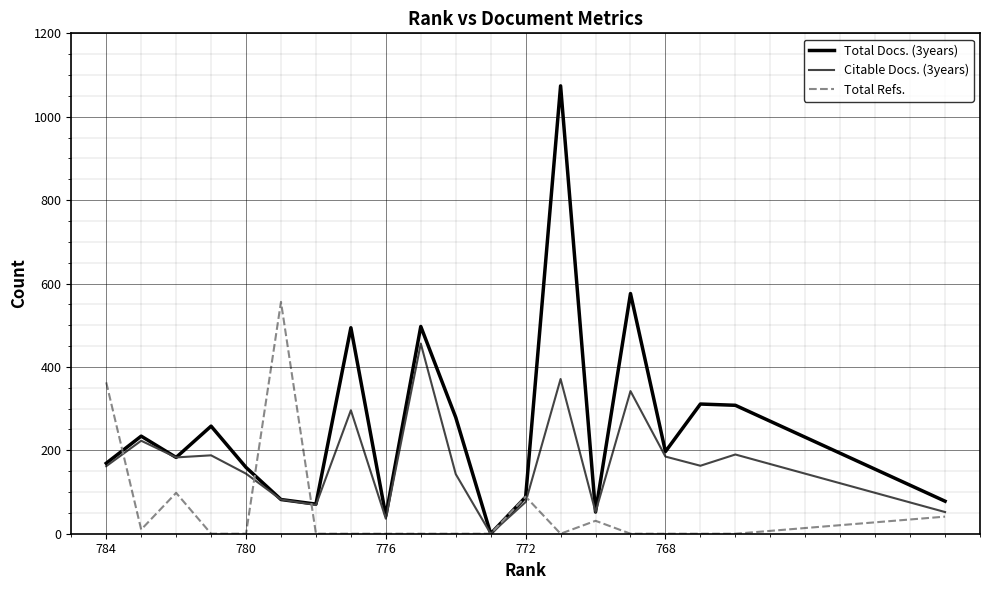

In Total Docs. (3years), how many points are higher than both neighbors (excluding endpoints)?

7